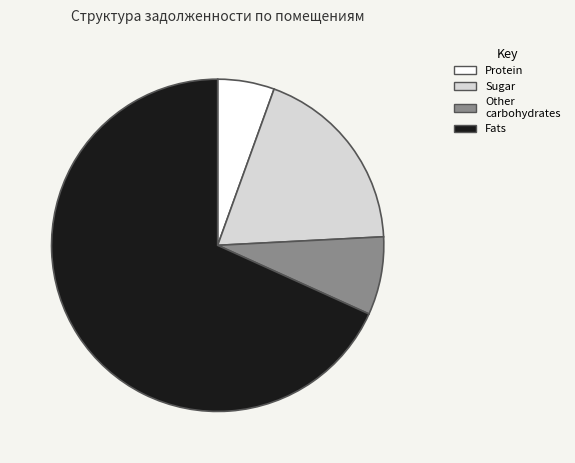

The Other carbohydrates slice represents 8% of the pie. True or false?

True